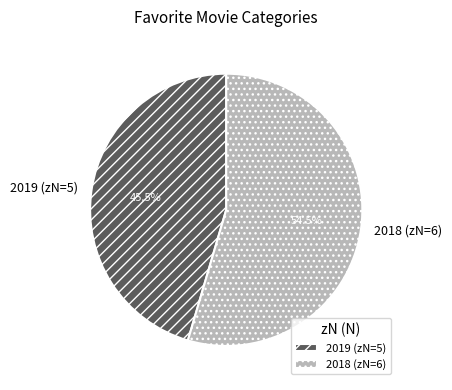

Rank the categories by value from lowest to highest.

2019 (zN=5), 2018 (zN=6)